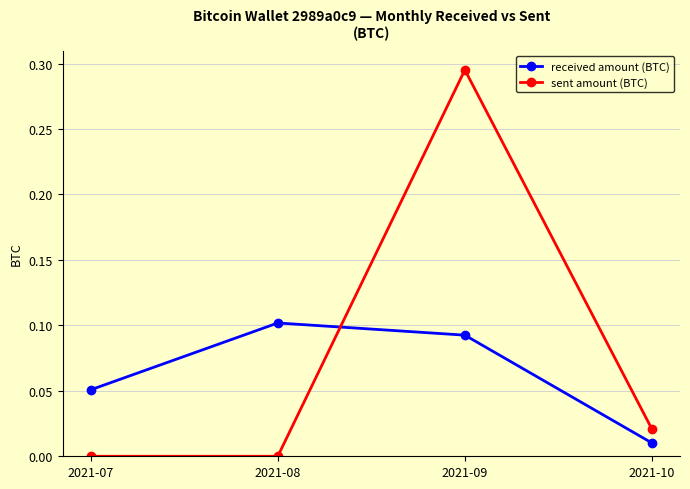

At which category does sent amount (BTC) reach its first local peak?

2021-09